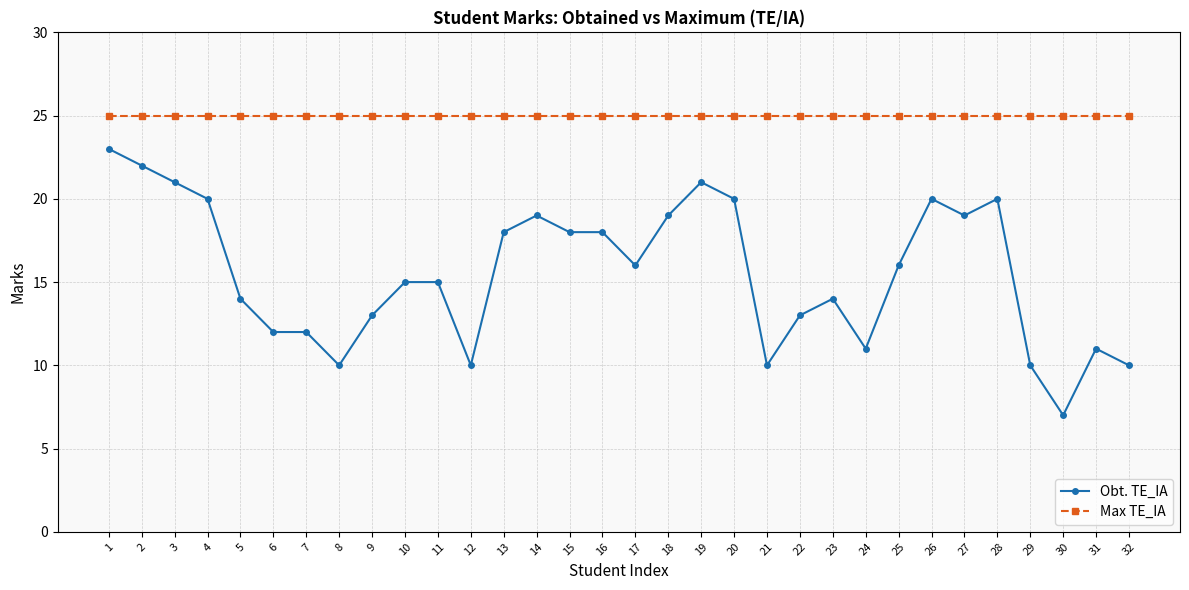

True or false: Obt. TE_IA and Max TE_IA intersect in this chart.

False